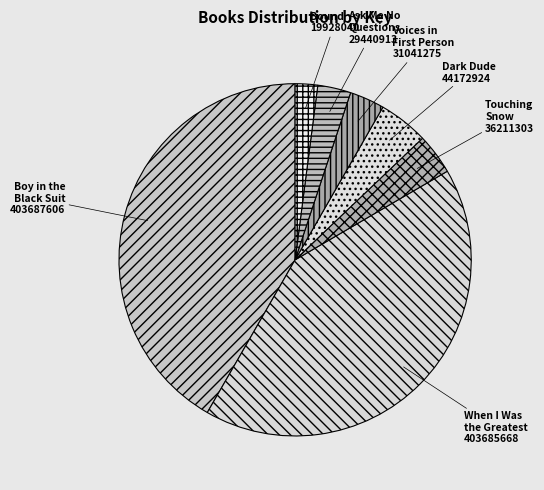

Which slice is the smallest?

Bound